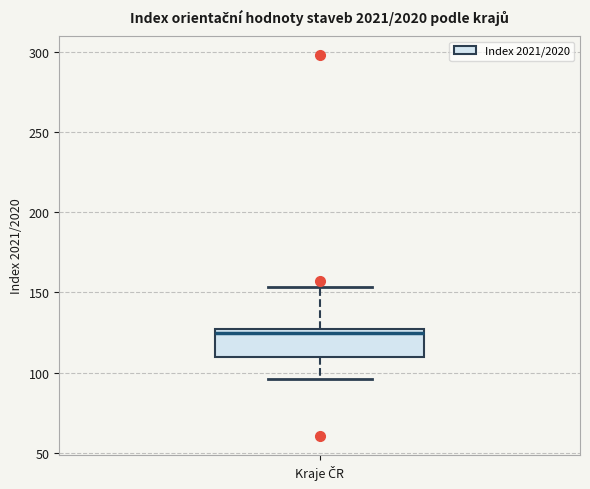

Where is the upper edge of the box for Kraje ČR on the y-axis? The values are not printed on the chart, so give them approximately, as read against the axis.

125